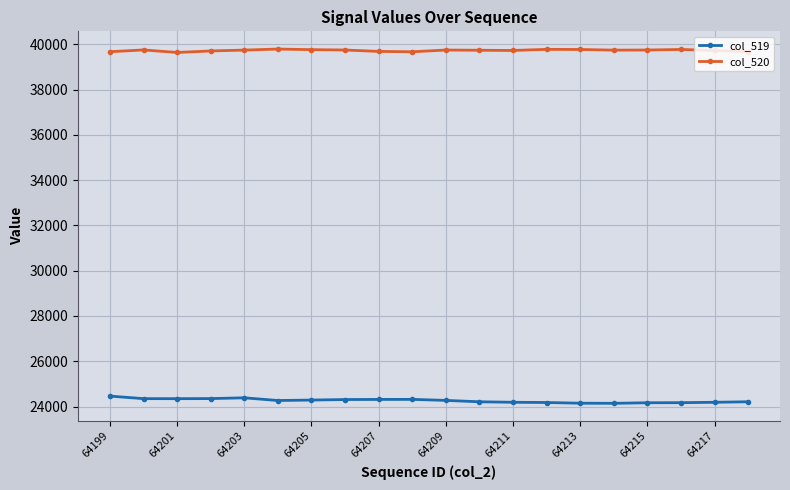

What is the value of the col_519 point at the 5th from the left?

24384